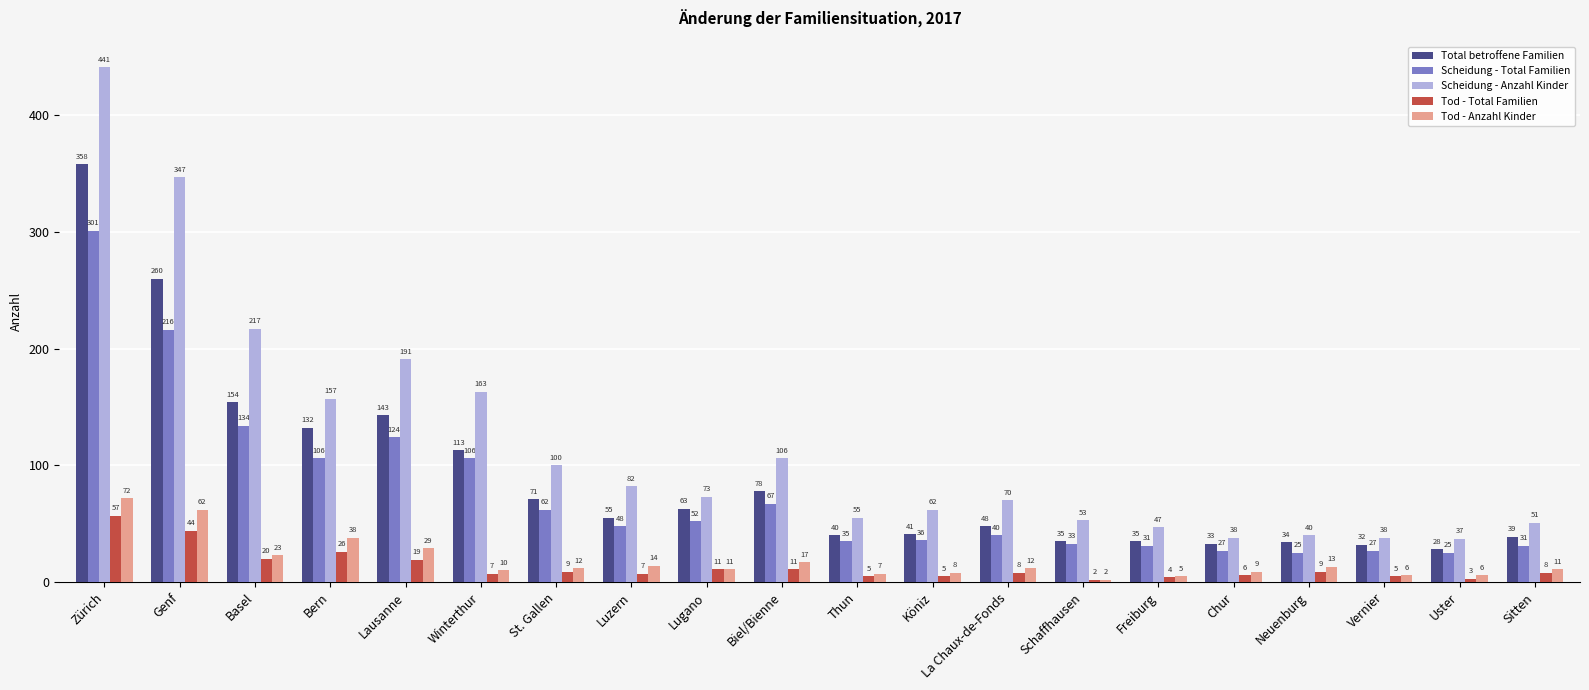

The Total betroffene Familien series shows 9 at Vernier. True or false?

False